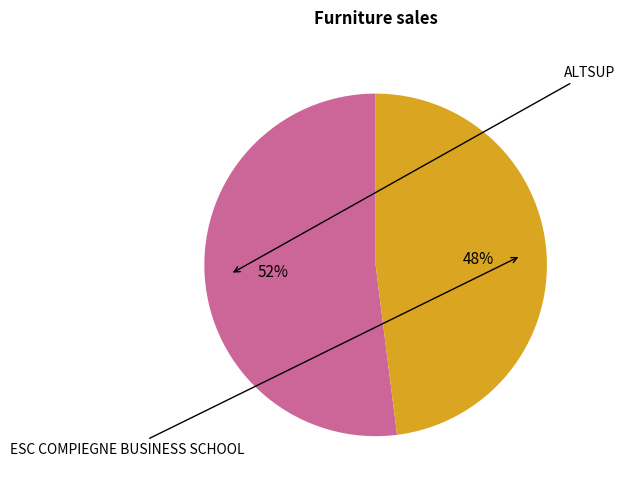

Is there a majority slice in this chart?

Yes